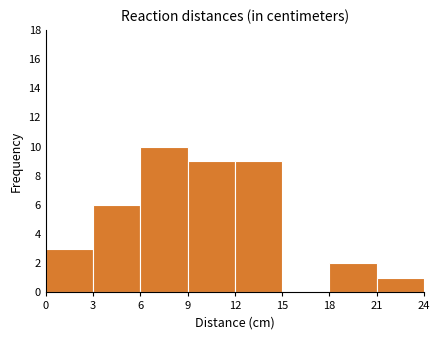

Which range on the x-axis has the tallest bar?

6 to 9